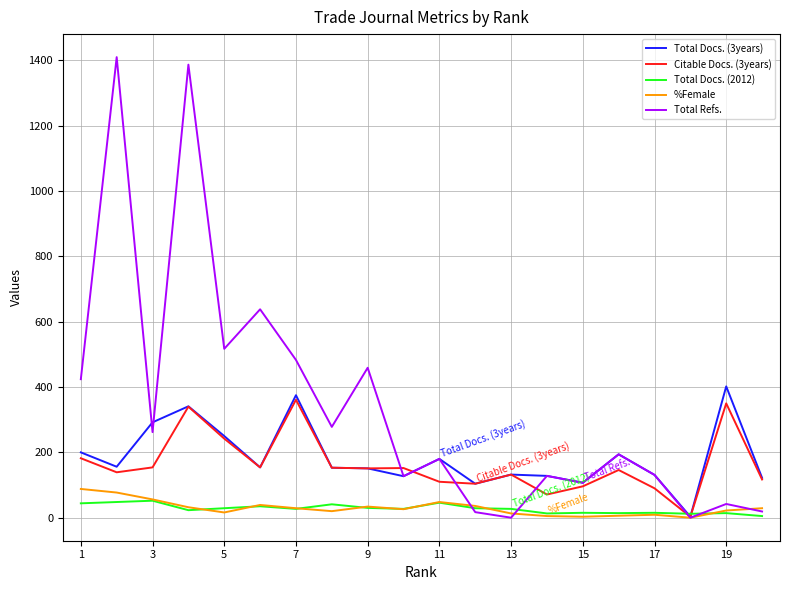

Which series has the largest range (max minus min)?

Total Refs.